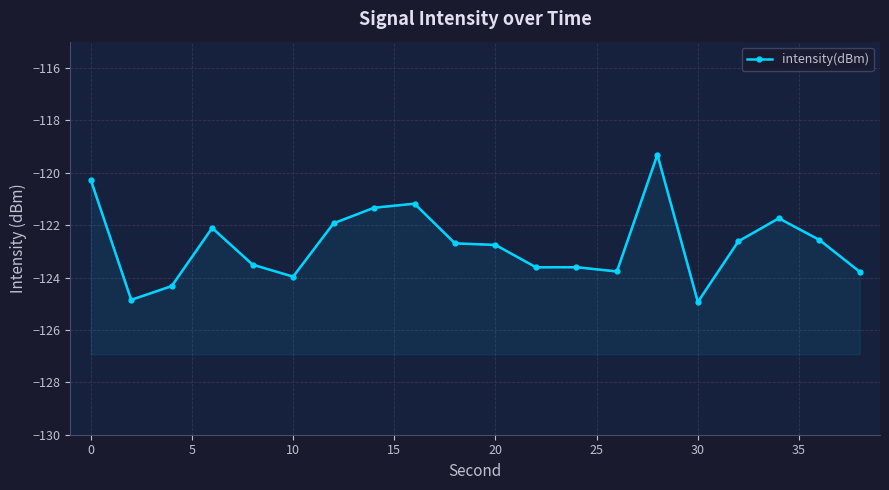

Does the chart have visible grid lines?

Yes